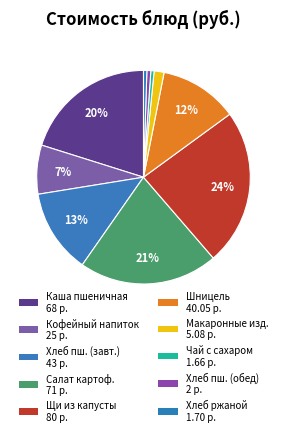

How many slices are in this pie chart?

10